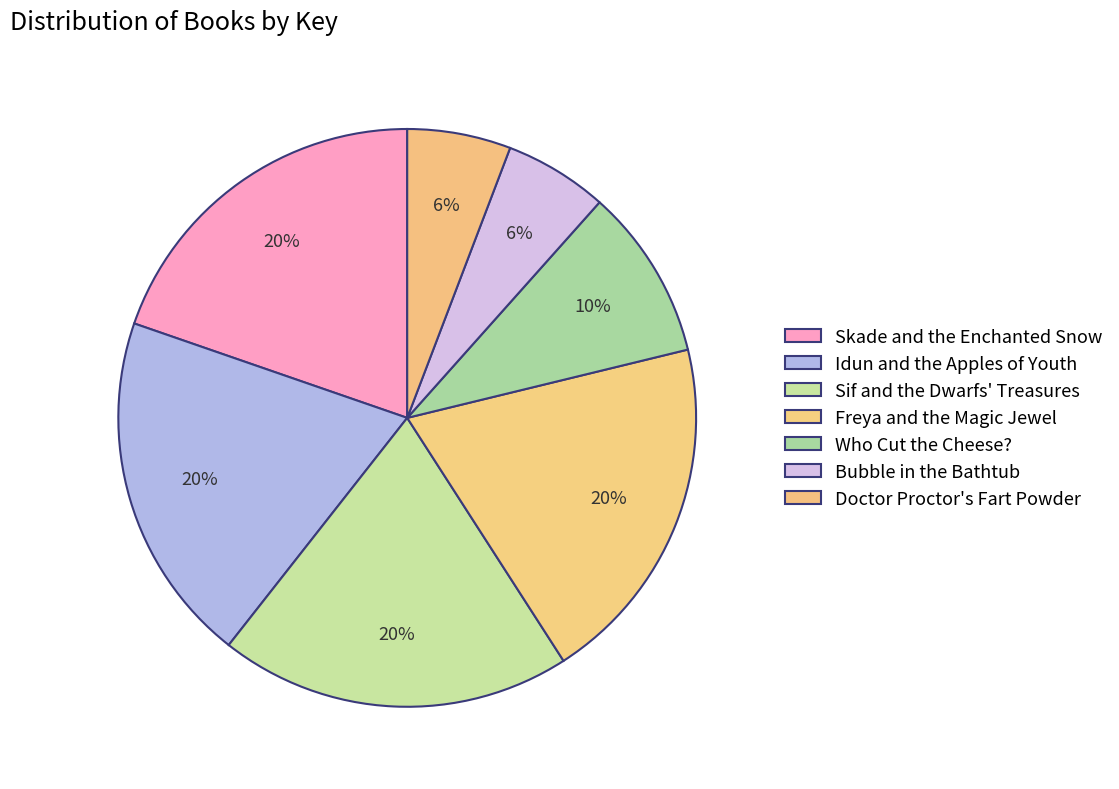

Rank the categories by value from lowest to highest.

Doctor Proctor's Fart Powder, Bubble in the Bathtub, Who Cut the Cheese?, Freya and the Magic Jewel, Sif and the Dwarfs' Treasures, Idun and the Apples of Youth, Skade and the Enchanted Snow